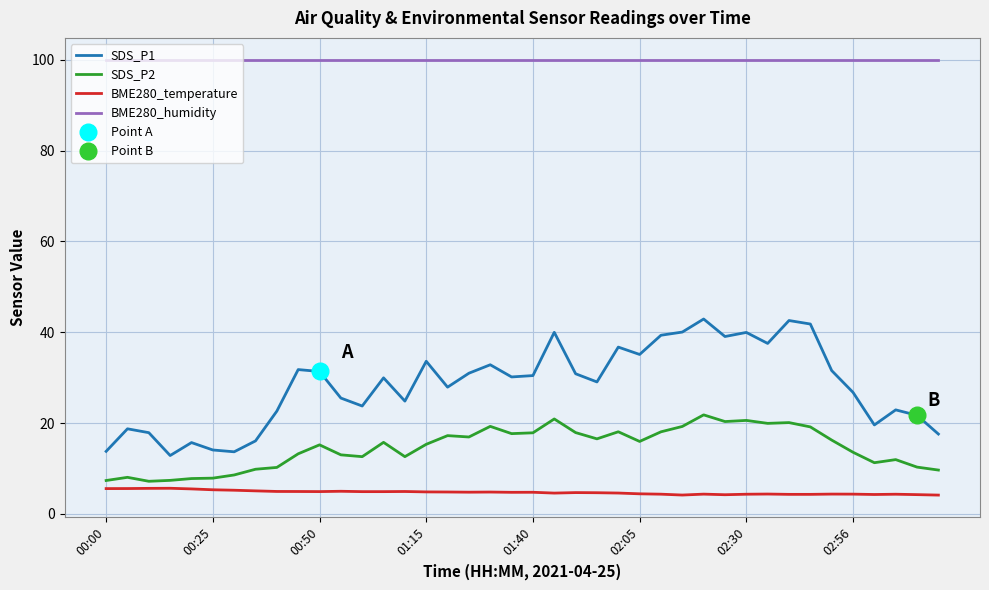

What are all the series names shown in the legend?

SDS_P1, SDS_P2, BME280_temperature, BME280_humidity